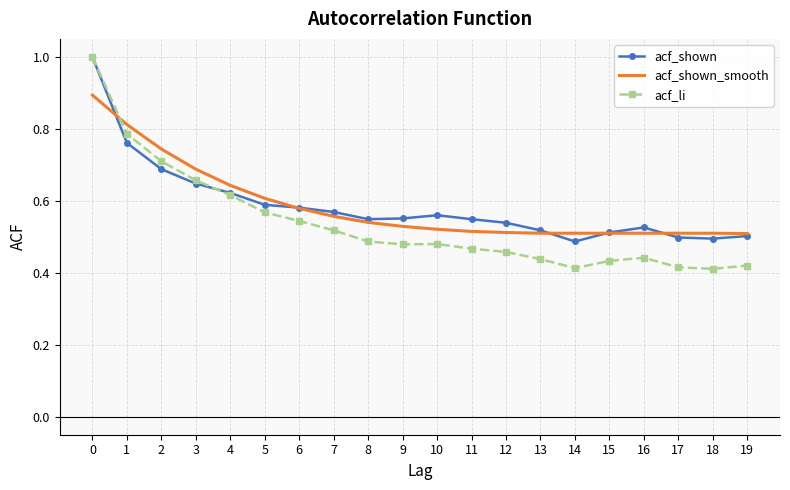

What is the highest value of the acf_li series?

1.0